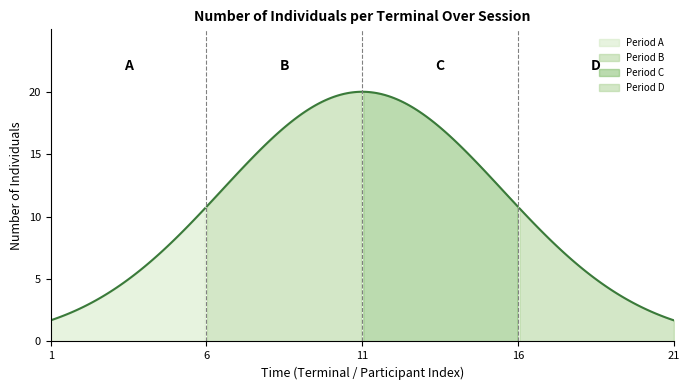

True or false: Poprawny has more than 2 interior local peaks.

False